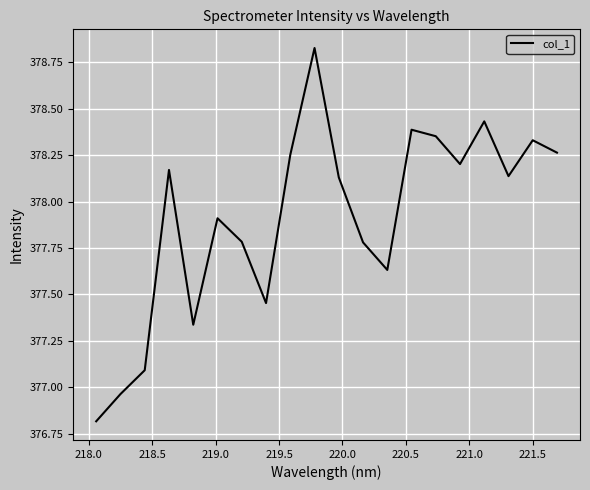

What is the smallest value displayed?

376.8